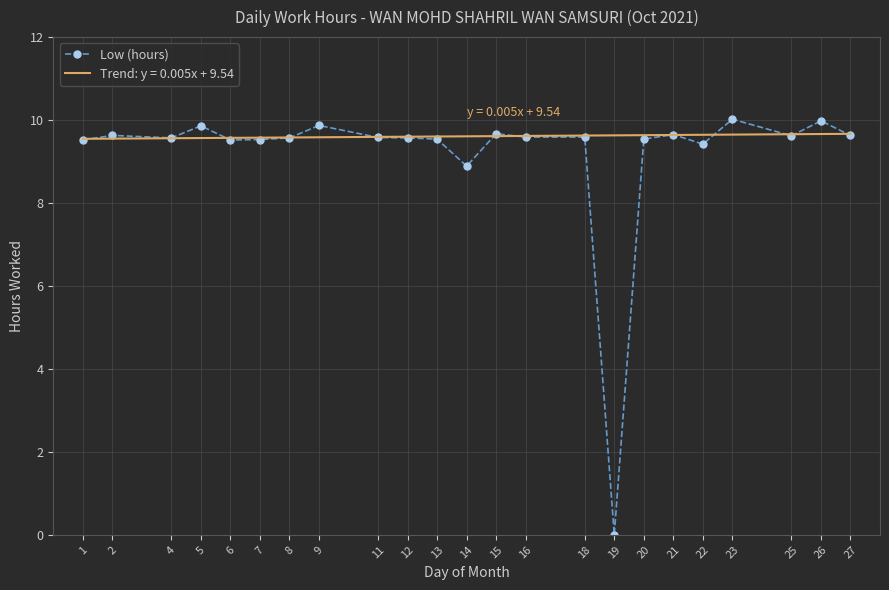

Reading left to right, list all the values displayed in this chart.

9.5	9.6	9.6	9.9	9.5	9.5	9.6	9.9	9.6	9.6	9.5	8.9	9.7	9.6	9.6	0.0	9.5	9.7	9.4	10.0	9.6	10.0	9.6